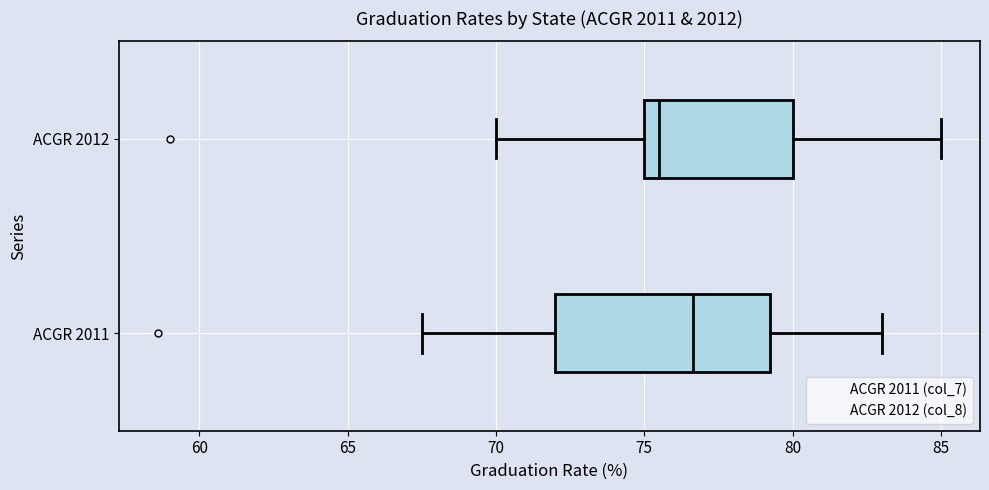

Reading bottom to top, transcribe this box plot: for each box, give where its median line is, the range the box spans, and where its two whiskers end, as read against the x-axis. The values are not printed on the chart, so give them approximately, as read against the axis.

ACGR 2011: median 76.5, box 72.0 to 79.5, whiskers 67.5 to 83.0
ACGR 2012: median 75.5, box 75.0 to 80.0, whiskers 70.0 to 85.0